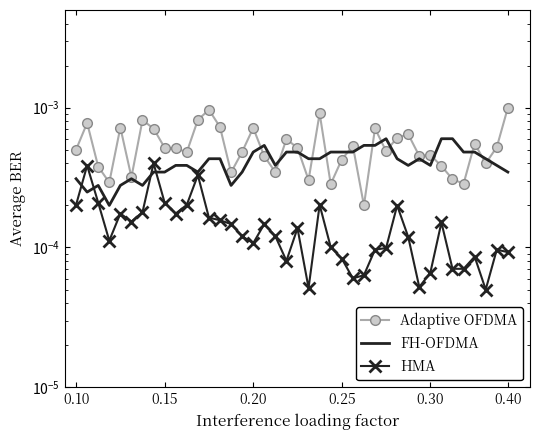

What are all the series names shown in the legend?

Adaptive OFDMA, FH-OFDMA, HMA